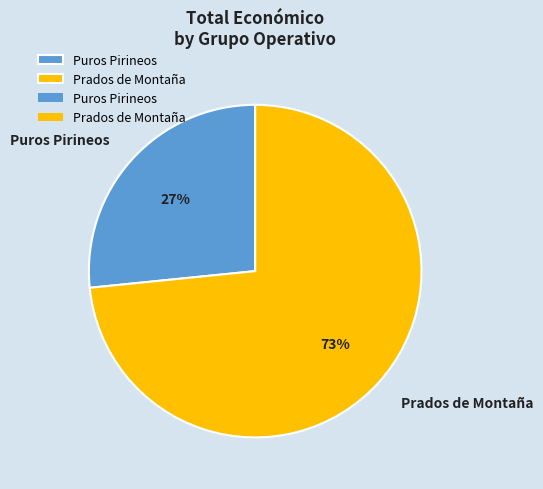

Does any single category account for the majority?

Yes